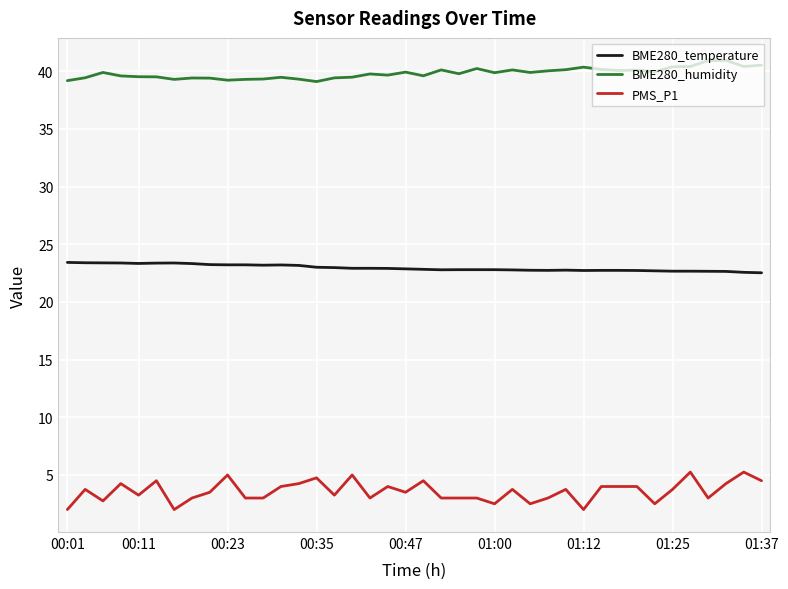

Which series has the largest range (max minus min)?

PMS_P1